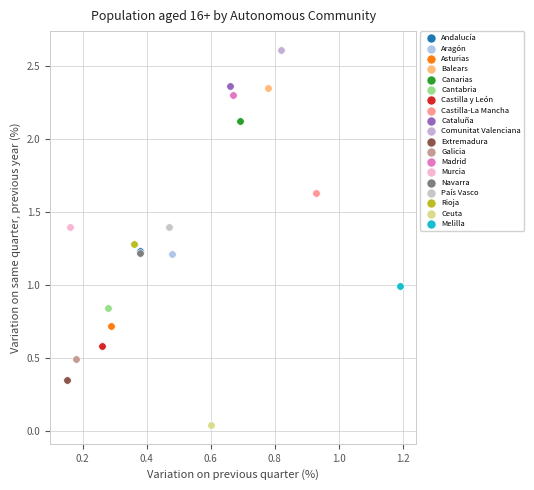

What are all the series names shown in the legend?

Andalucía, Aragón, Asturias, Balears, Canarias, Cantabria, Castilla y León, Castilla-La Mancha, Cataluña, Comunitat Valenciana, Extremadura, Galicia, Madrid, Murcia, Navarra, País Vasco, Rioja, Ceuta, Melilla